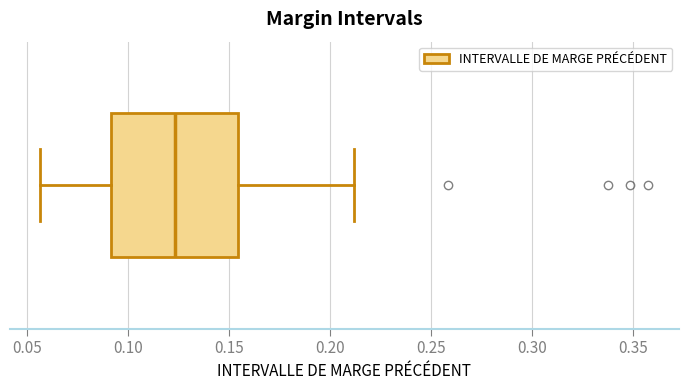

Where does the median line of the box sit on the x-axis? The values are not printed on the chart, so give them approximately, as read against the axis.

0.125